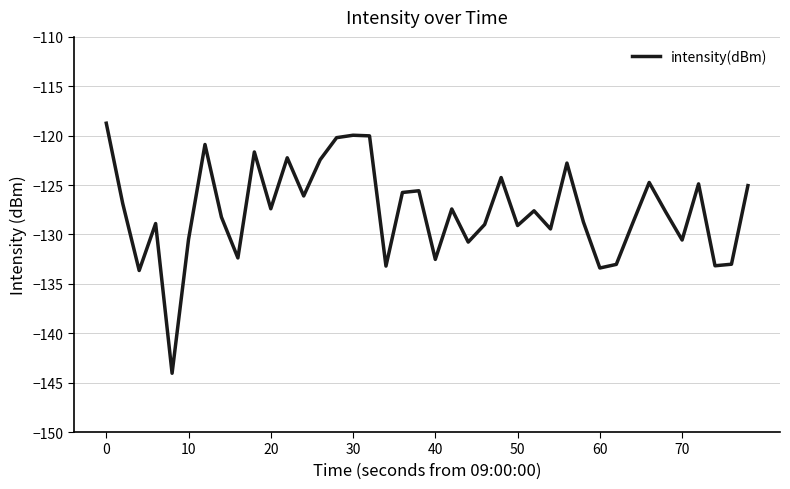

What is the difference between the maximum and minimum values?

25.3